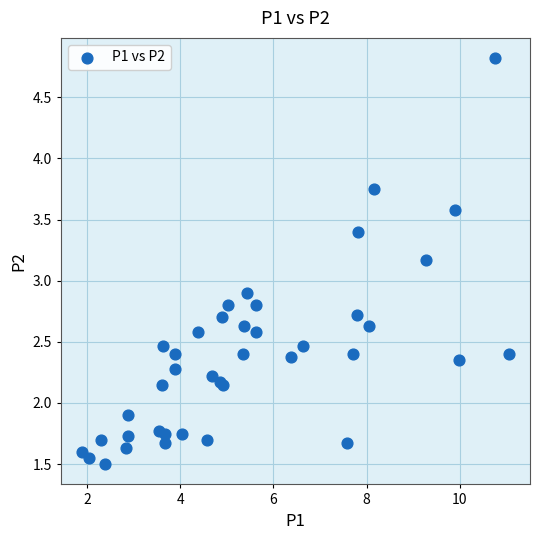

What Y value in the scatter plot is closest to 3?

2.9